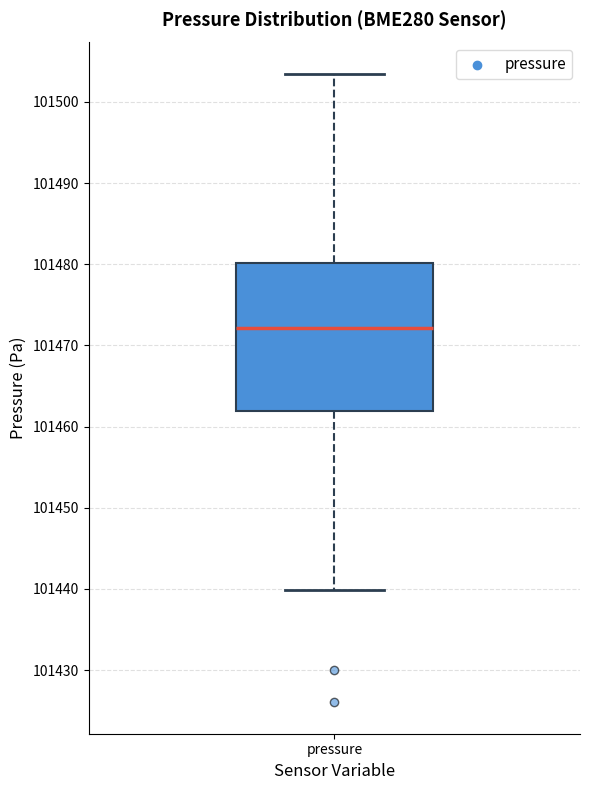

Where does the upper whisker of the box for pressure end on the y-axis? The values are not printed on the chart, so give them approximately, as read against the axis.

101503